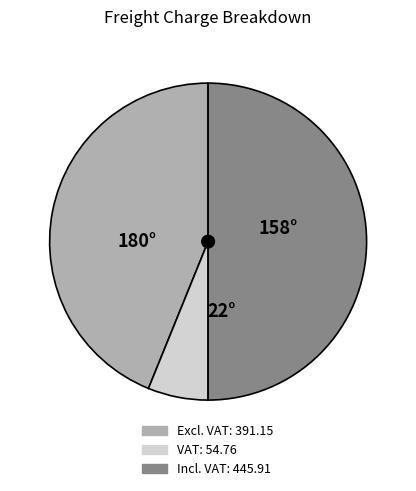

Approximately how many times larger is the value at Excl. VAT compared to Incl. VAT?

0.9